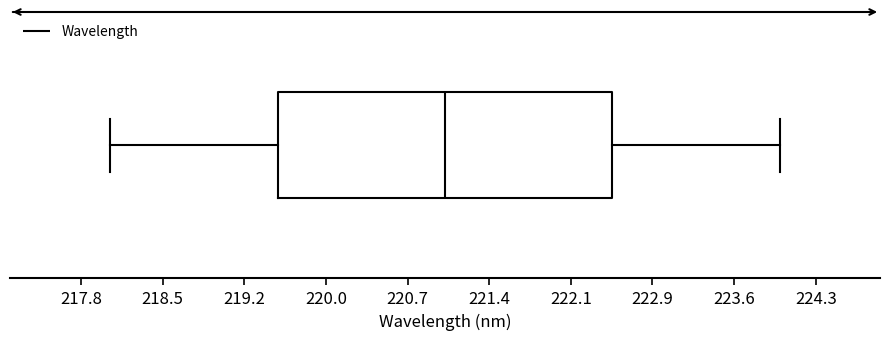

Transcribe this box plot: give where the median line is, the range the box spans, and where the two whiskers end, as read against the x-axis. The values are not printed on the chart, so give them approximately, as read against the axis.

median 221.0, box 219.5 to 222.5, whiskers 218.1 to 224.0